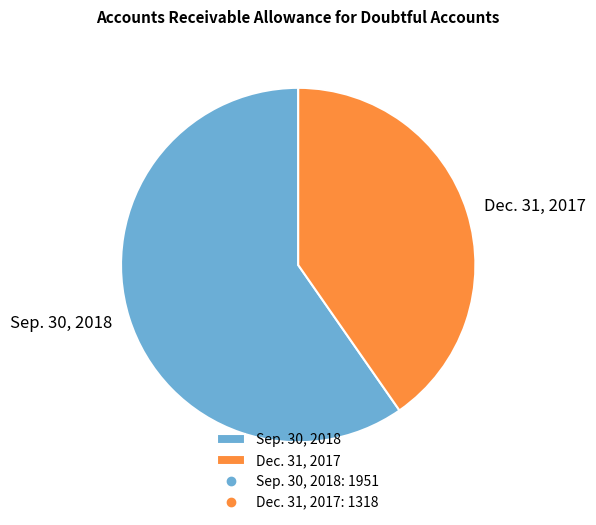

Rank the categories by value from lowest to highest.

Dec. 31, 2017, Sep. 30, 2018